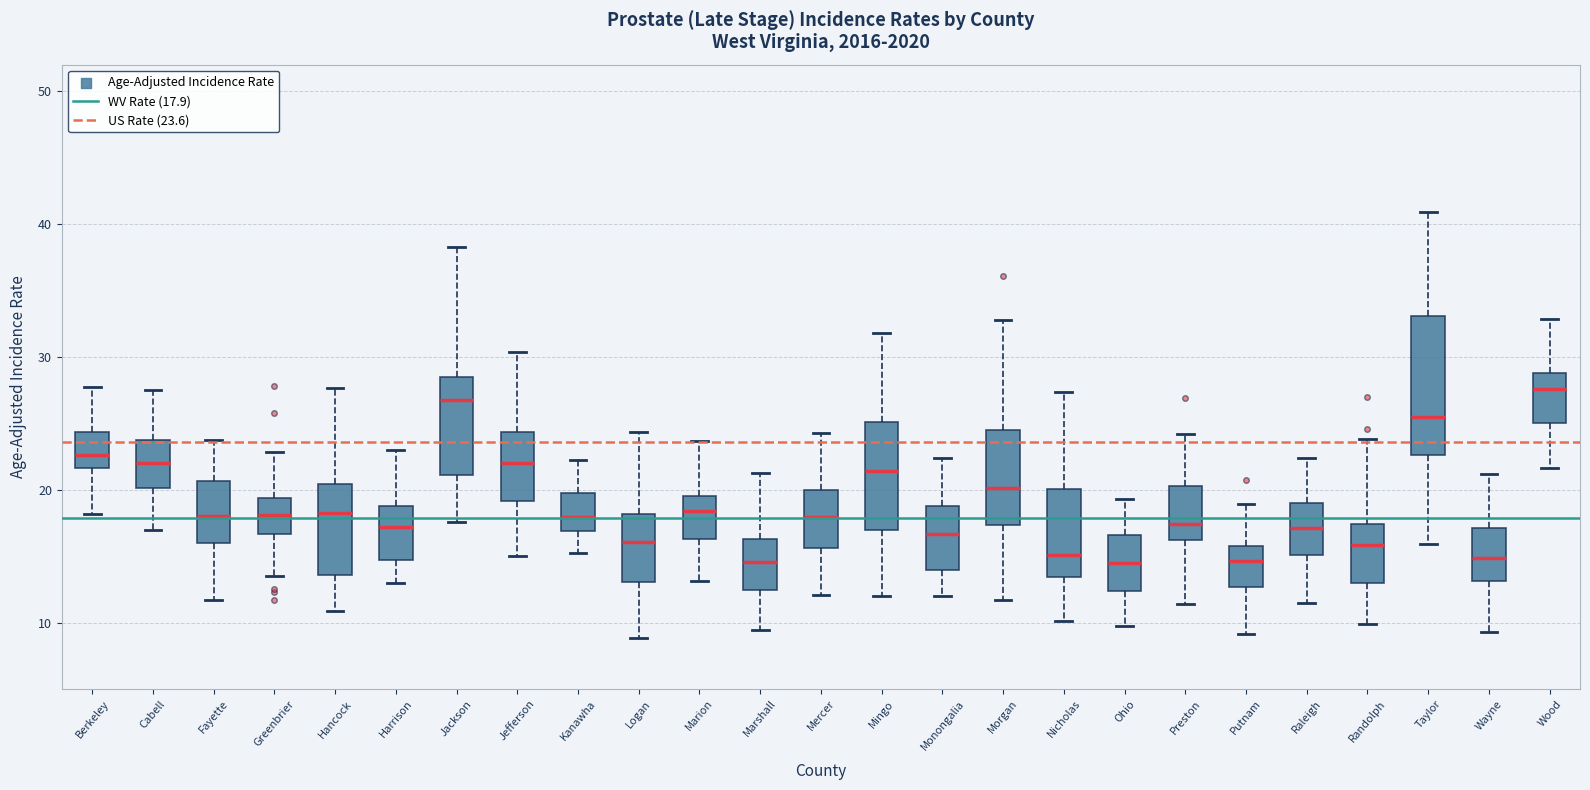

Where does the lower whisker of the box for Marion end on the y-axis? The values are not printed on the chart, so give them approximately, as read against the axis.

13